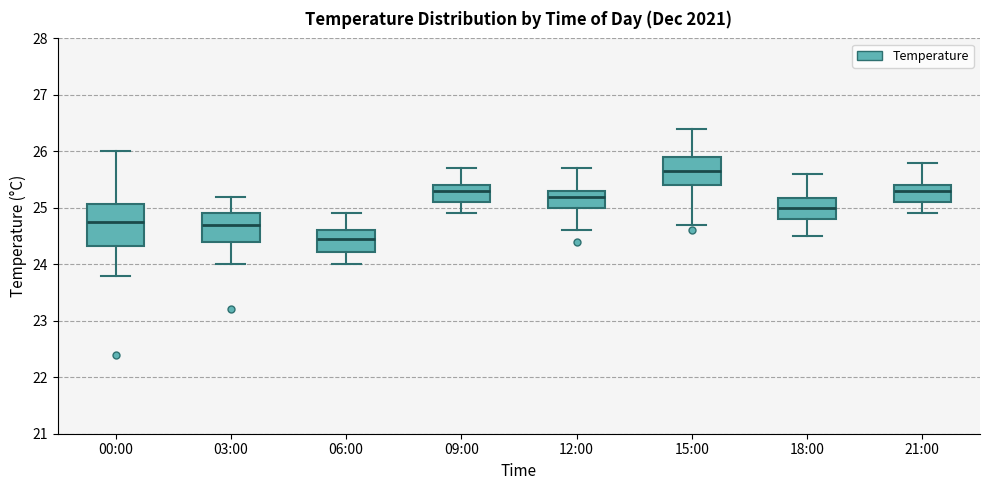

Reading left to right, transcribe this box plot: for each box, give where its median line is, the range the box spans, and where its two whiskers end, as read against the y-axis. The values are not printed on the chart, so give them approximately, as read against the axis.

00:00: median 24.8, box 24.3 to 25.1, whiskers 23.8 to 26.0
03:00: median 24.7, box 24.4 to 24.9, whiskers 24.0 to 25.2
06:00: median 24.5, box 24.2 to 24.6, whiskers 24.0 to 24.9
09:00: median 25.3, box 25.1 to 25.4, whiskers 24.9 to 25.7
12:00: median 25.2, box 25.0 to 25.3, whiskers 24.6 to 25.7
15:00: median 25.7, box 25.4 to 25.9, whiskers 24.7 to 26.4
18:00: median 25.0, box 24.8 to 25.2, whiskers 24.5 to 25.6
21:00: median 25.3, box 25.1 to 25.4, whiskers 24.9 to 25.8